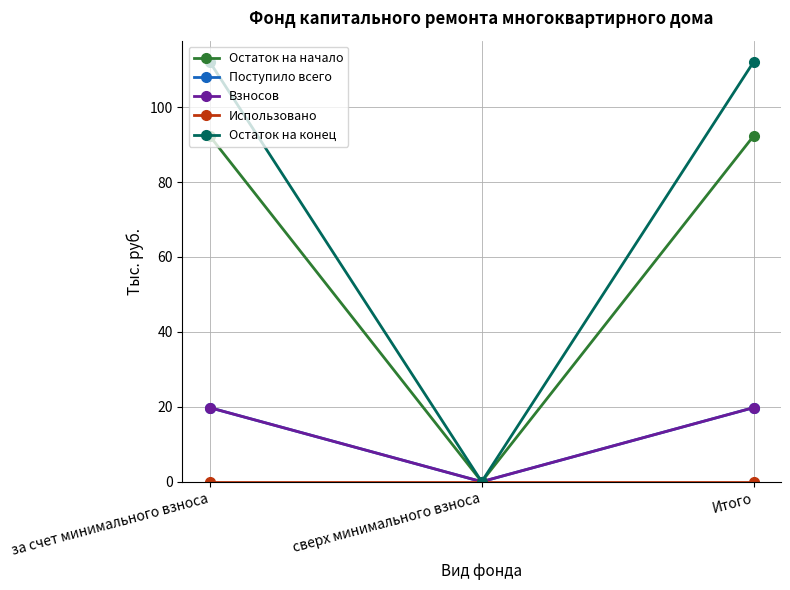

List the labels in order of Взносов value, largest first.

за счет минимального взноса, Итого, сверх минимального взноса